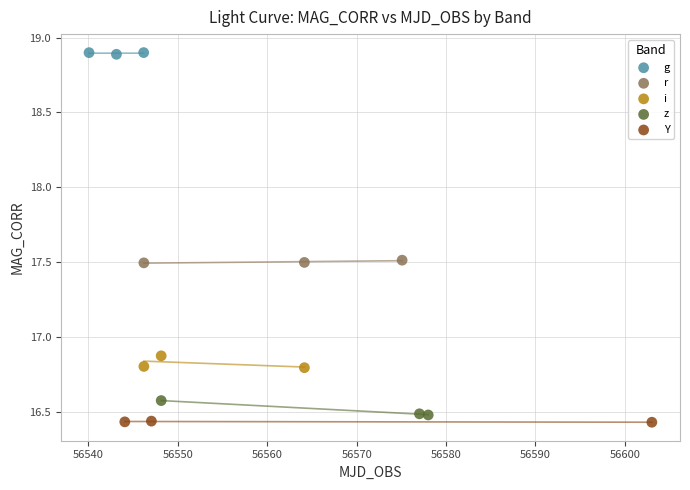

Which series reaches the maximum Y coordinate?

g